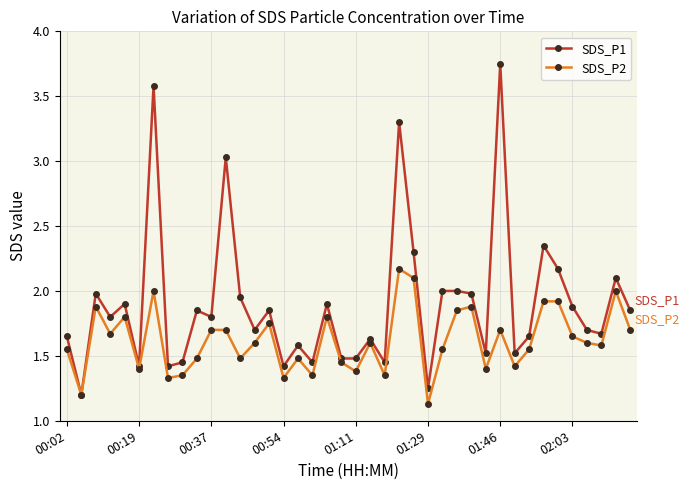

Count the number of categories in the chart.

40